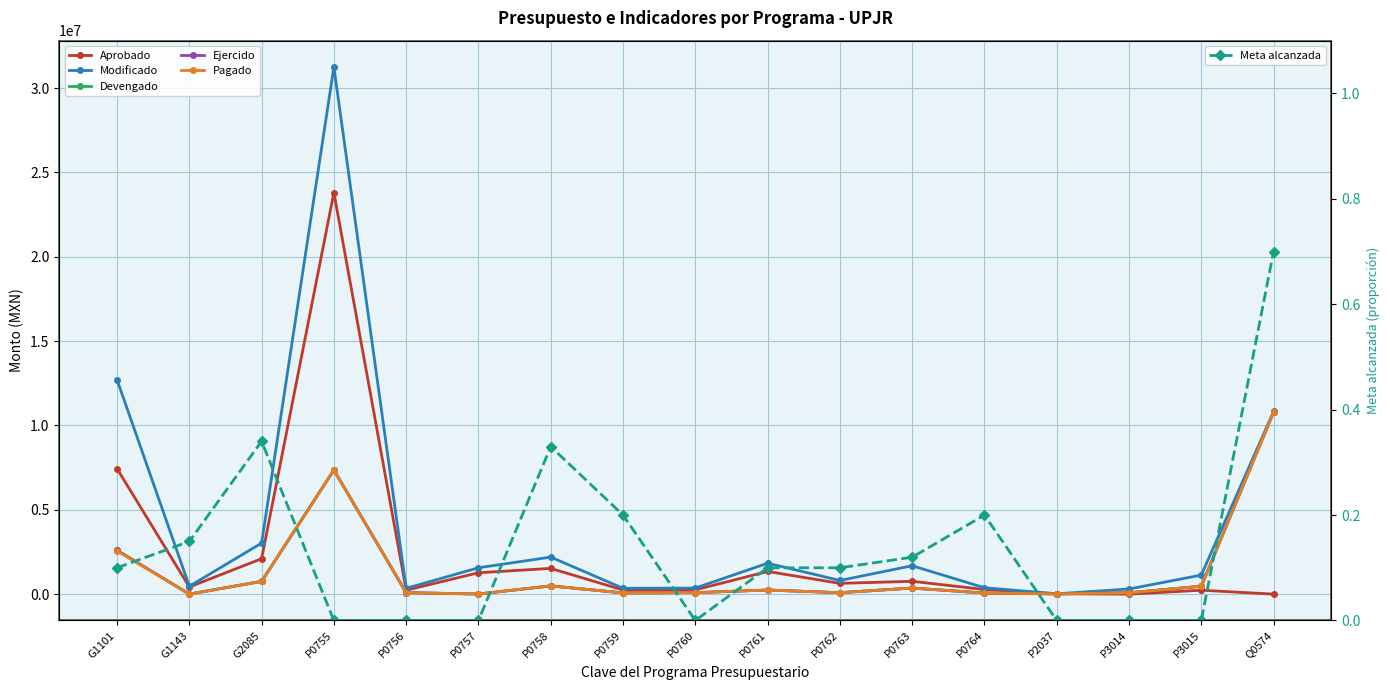

What is the label of the 3rd point from the left?

G2085